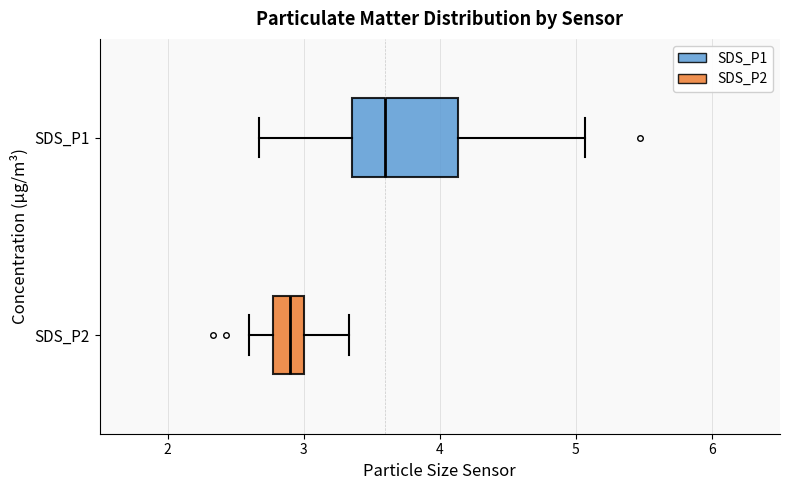

Which box's median line is the furthest to the right?

SDS_P1